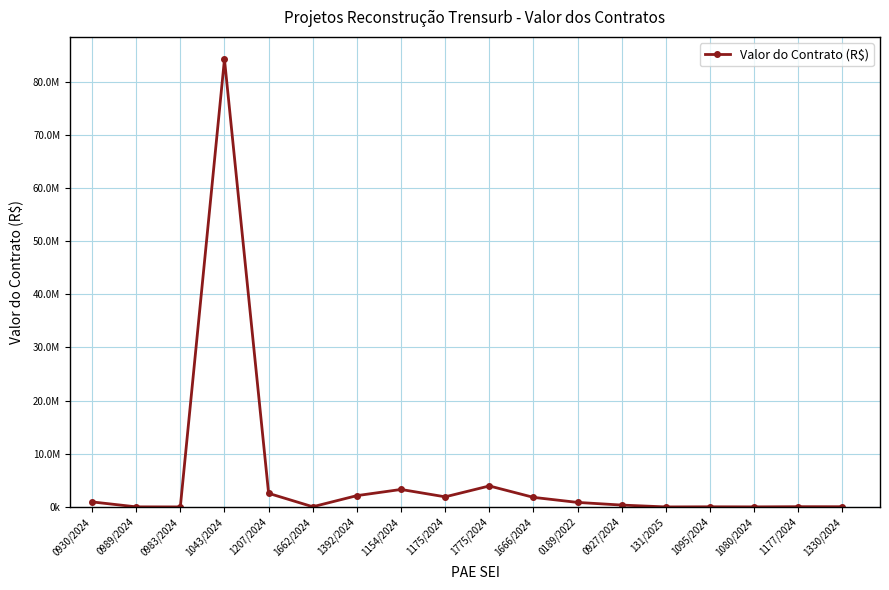

Approximately how many times larger is the value at 1175/2024 compared to 1330/2024?

47.9